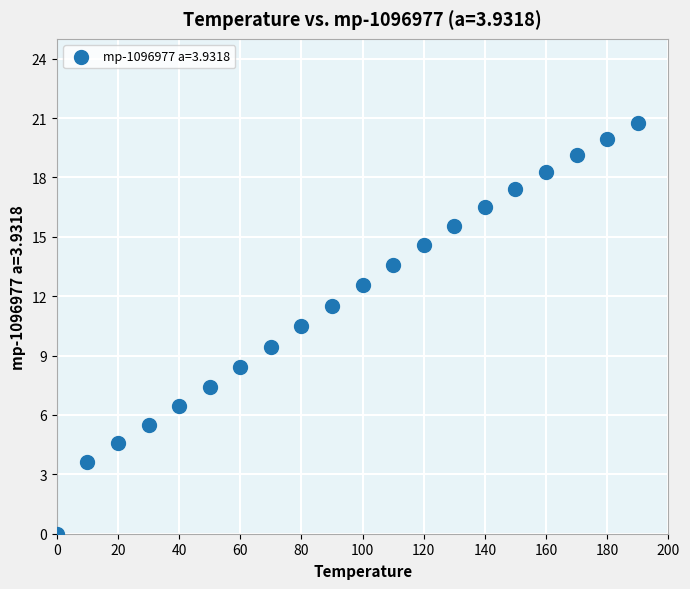

What is the range of Y values (max minus min)?

20.8